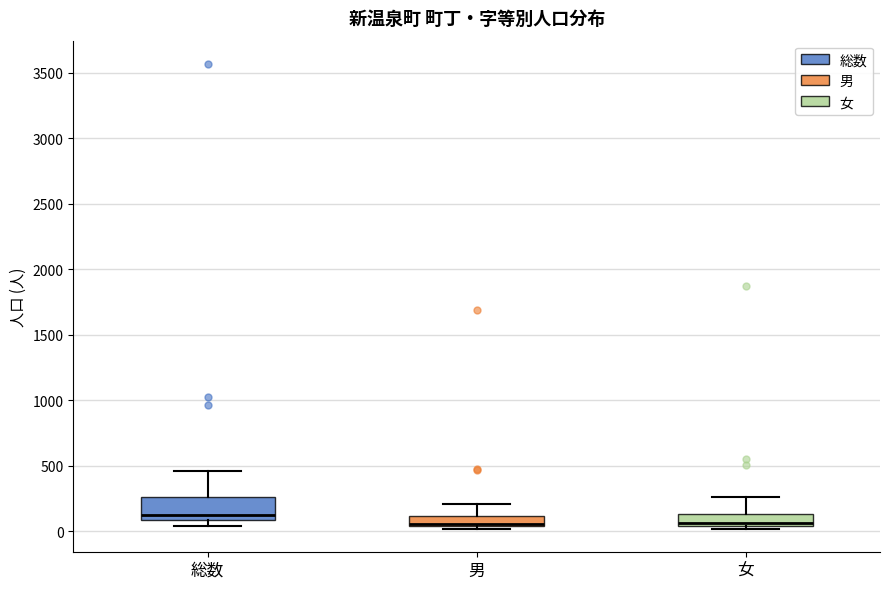

Where is the lower edge of the box for 男 on the y-axis? The values are not printed on the chart, so give them approximately, as read against the axis.

50